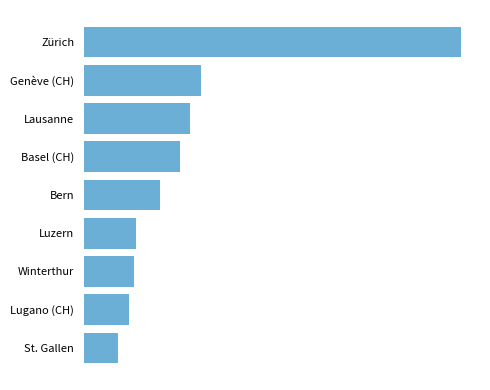

Does the chart contain any negative values?

No